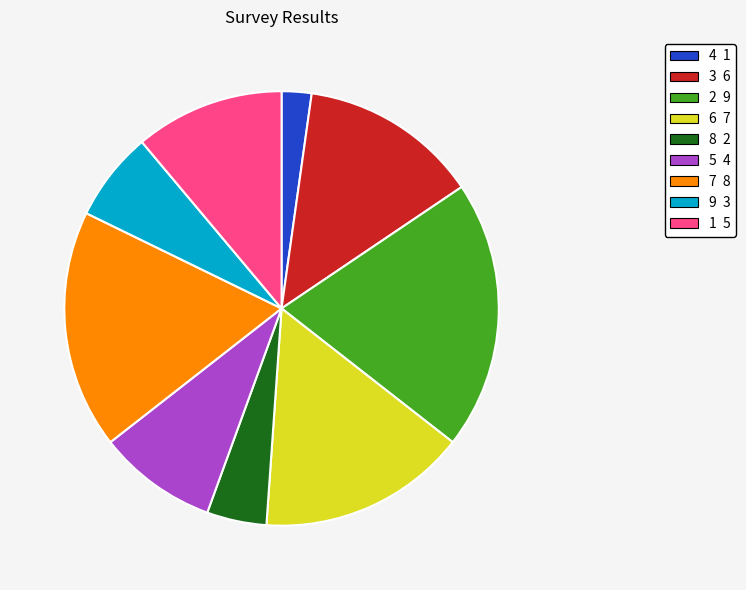

Rank the categories by value from lowest to highest.

4, 8, 9, 5, 1, 3, 6, 7, 2